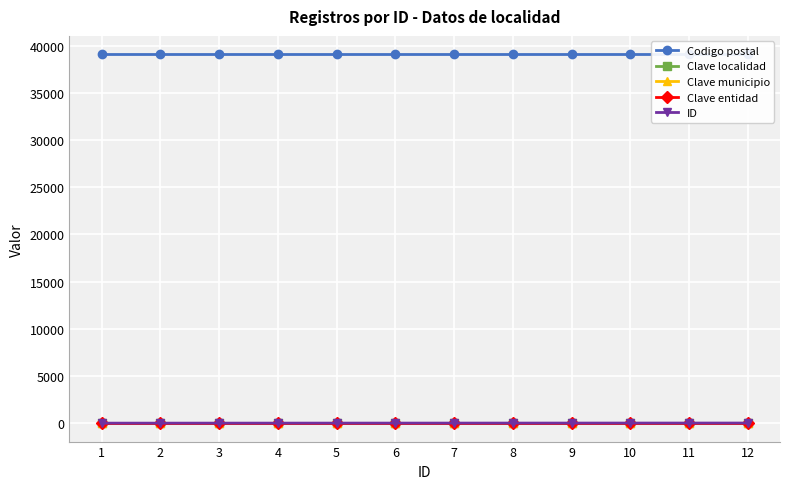

Which series has the largest total across all categories?

Codigo postal